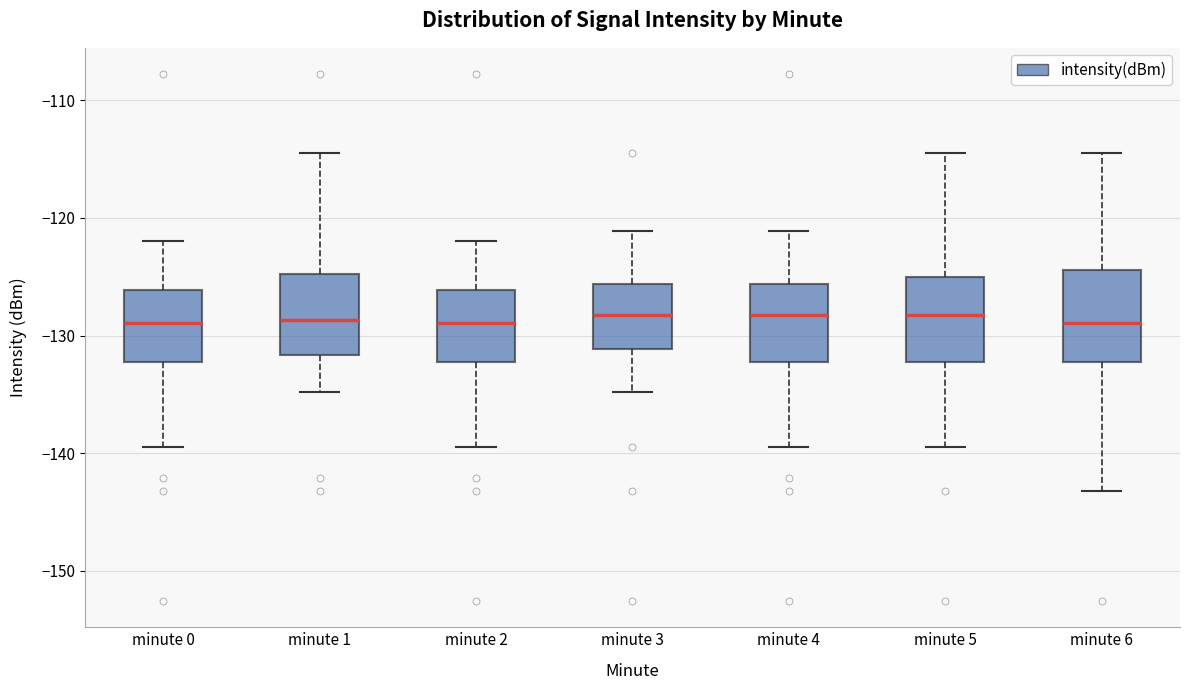

Reading left to right, transcribe this box plot: for each box, give where its median line is, the range the box spans, and where its two whiskers end, as read against the y-axis. The values are not printed on the chart, so give them approximately, as read against the axis.

minute 0: median -129, box -132 to -126, whiskers -139 to -122
minute 1: median -129, box -132 to -125, whiskers -135 to -114
minute 2: median -129, box -132 to -126, whiskers -139 to -122
minute 3: median -128, box -131 to -126, whiskers -135 to -121
minute 4: median -128, box -132 to -126, whiskers -139 to -121
minute 5: median -128, box -132 to -125, whiskers -139 to -114
minute 6: median -129, box -132 to -124, whiskers -143 to -114